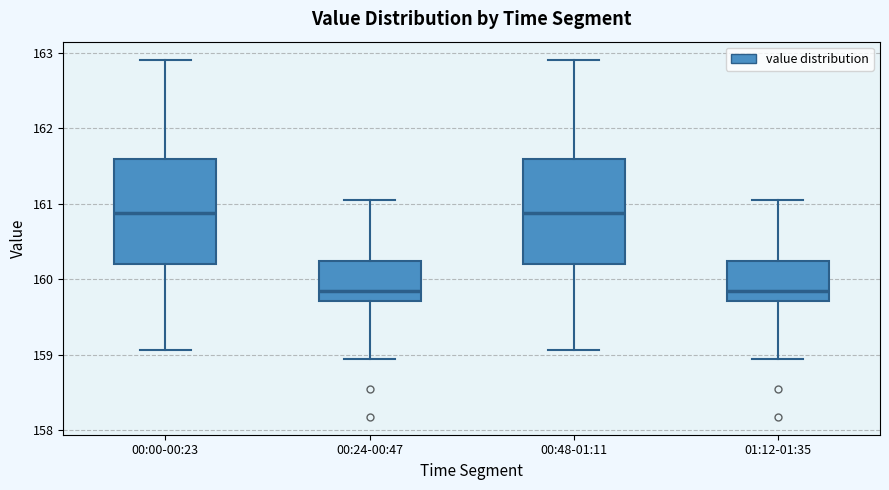

Reading left to right, transcribe this box plot: for each box, give where its median line is, the range the box spans, and where its two whiskers end, as read against the y-axis. The values are not printed on the chart, so give them approximately, as read against the axis.

00:00-00:23: median 160.9, box 160.2 to 161.6, whiskers 159.1 to 162.9
00:24-00:47: median 159.8, box 159.7 to 160.2, whiskers 158.9 to 161.1
00:48-01:11: median 160.9, box 160.2 to 161.6, whiskers 159.1 to 162.9
01:12-01:35: median 159.8, box 159.7 to 160.2, whiskers 158.9 to 161.1